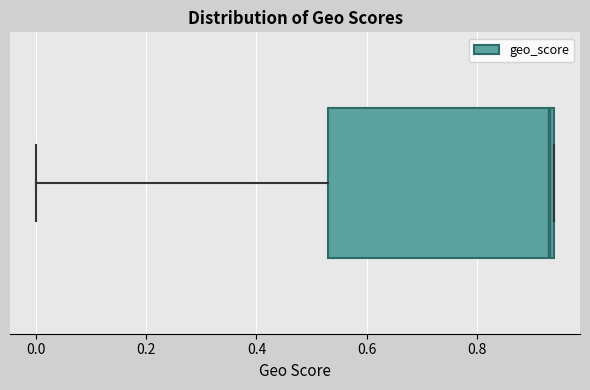

Where is the left edge of the box on the x-axis? The values are not printed on the chart, so give them approximately, as read against the axis.

0.54